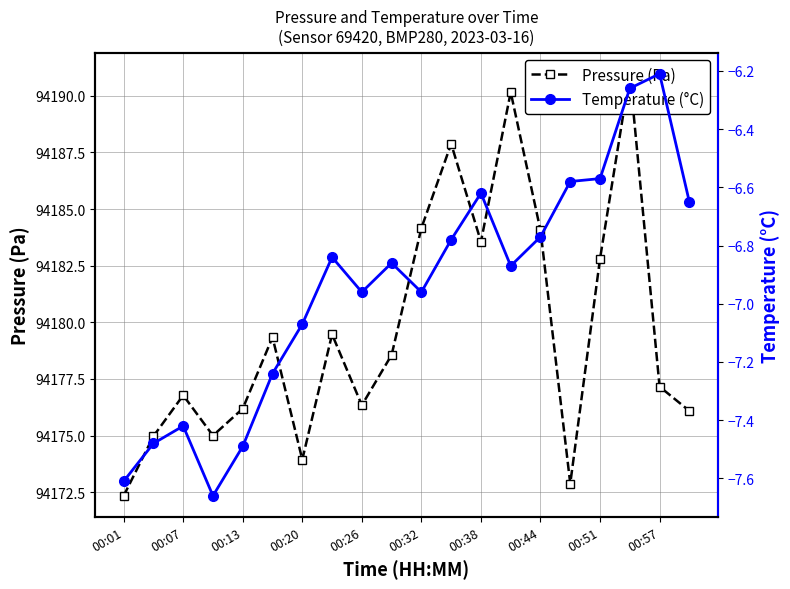

Rank the series at 00:07 from highest to lowest value.

Pressure (Pa), Temperature (°C)